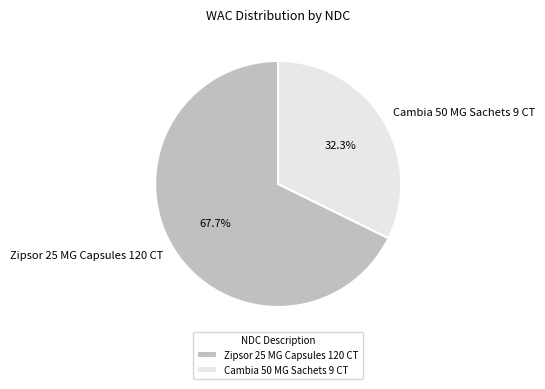

How many slices are in this pie chart?

2